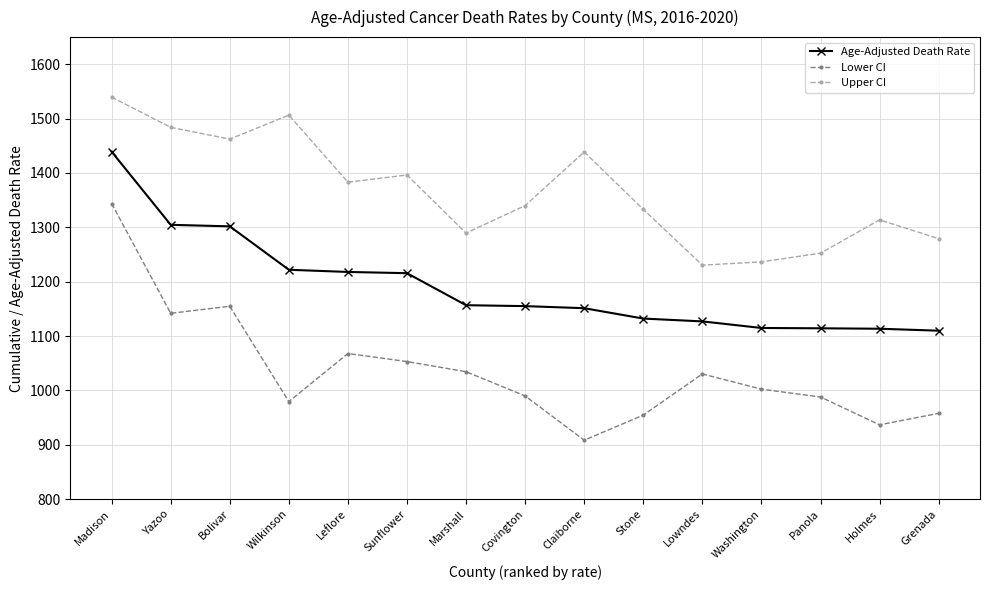

In Upper CI, how many points are lower than both neighbors (excluding endpoints)?

4